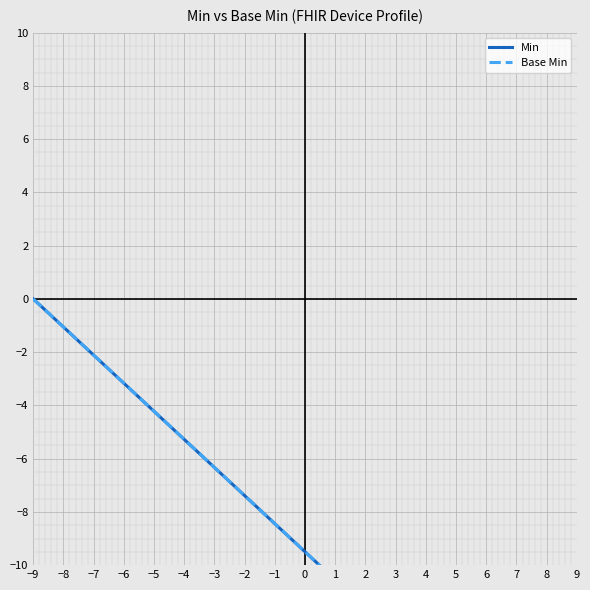

How many negative values does the Min series have?

19